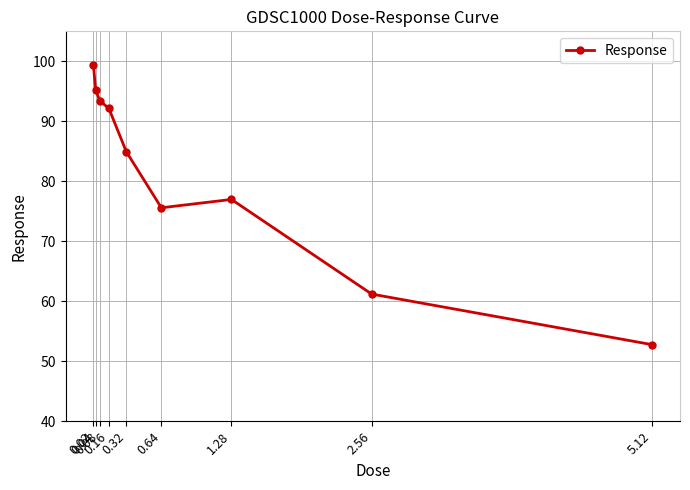

How many categories are shown in the chart?

9